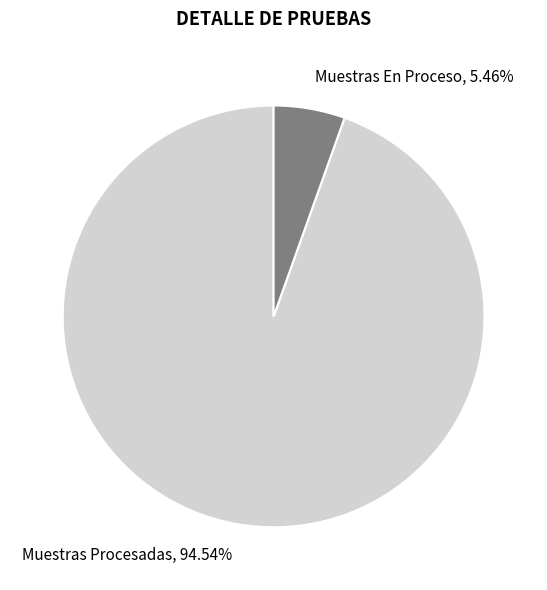

The Muestras Procesadas slice represents 99% of the pie. True or false?

False